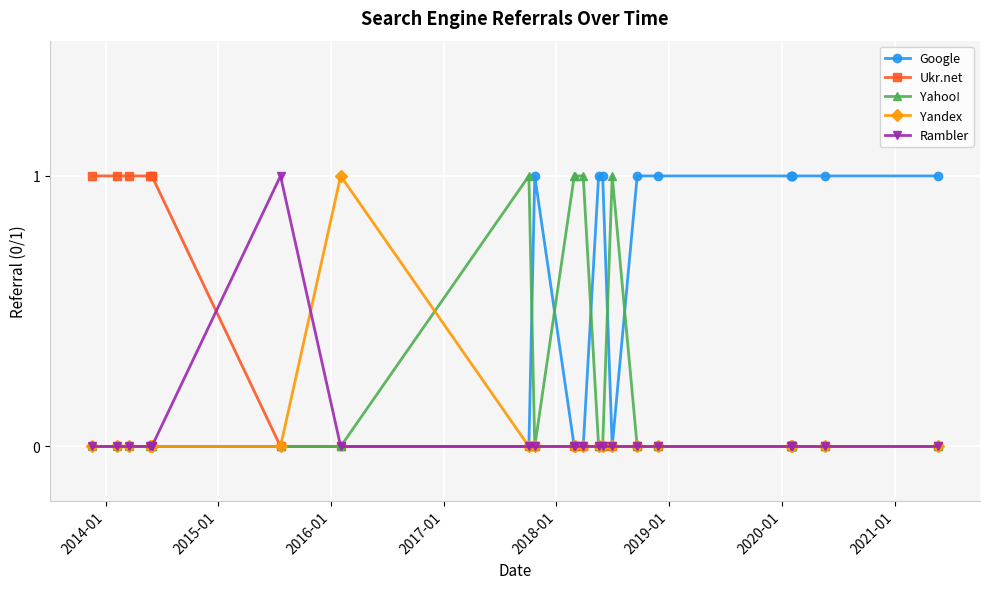

What is the value of the Google point at the 23rd from the left?

1